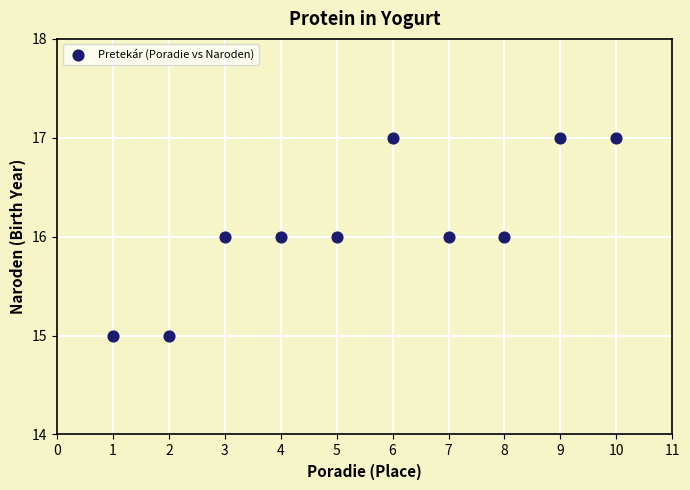

What is the range of X values (max minus min)?

9